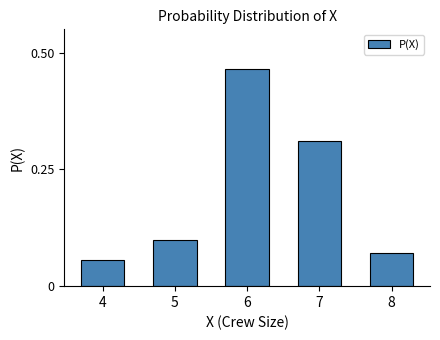

Rank the categories by value from lowest to highest.

4, 8, 5, 7, 6